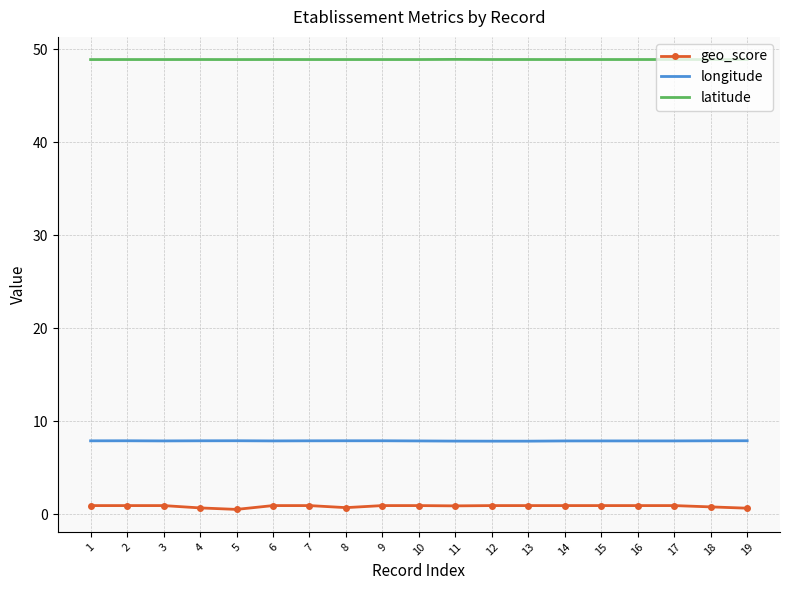

Rank the series at 11 from lowest to highest value.

geo_score, longitude, latitude